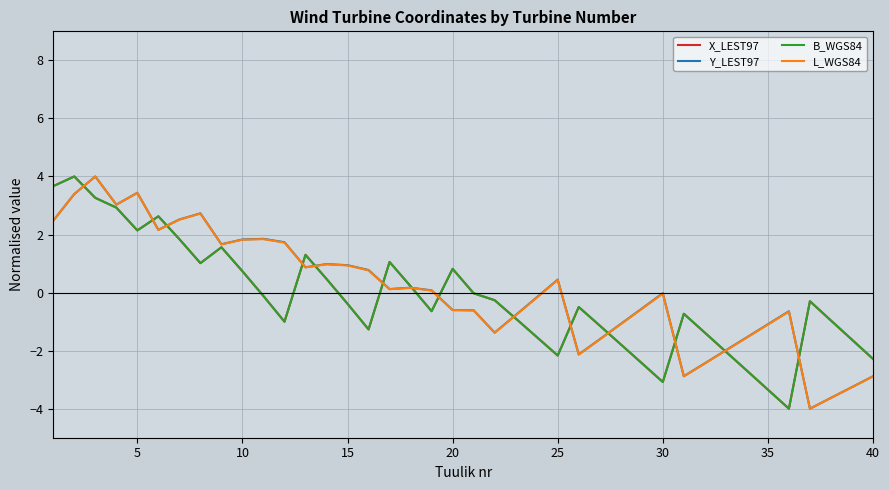

What is the maximum value shown in the chart?

4.0